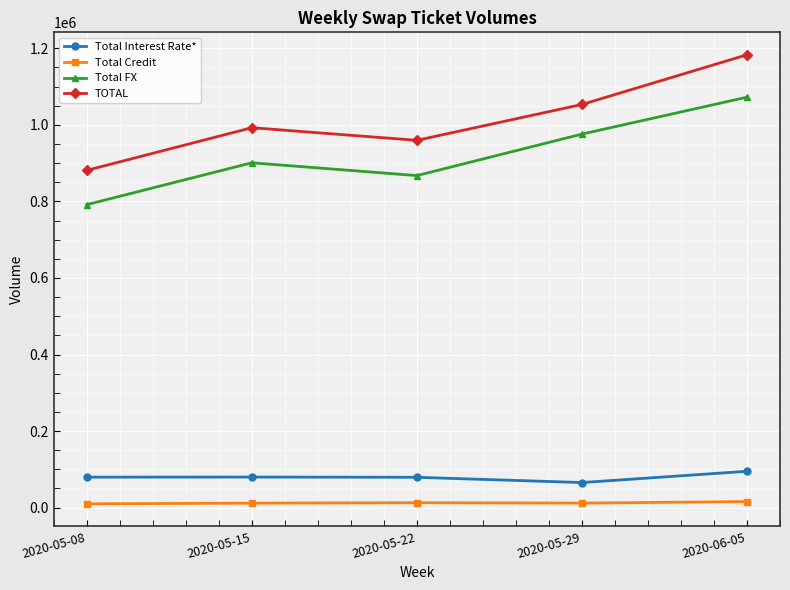

What is the label of the 3rd point from the left?

2020-05-22